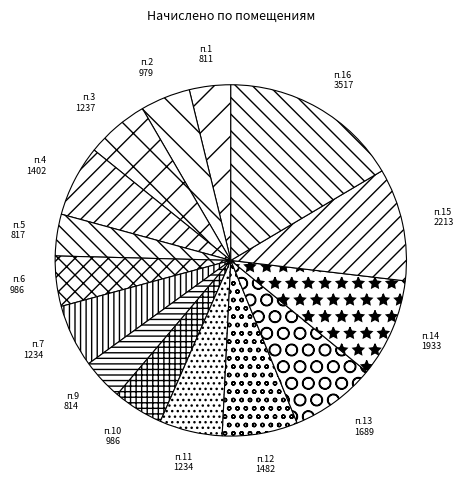

How many segments does this pie chart have?

15